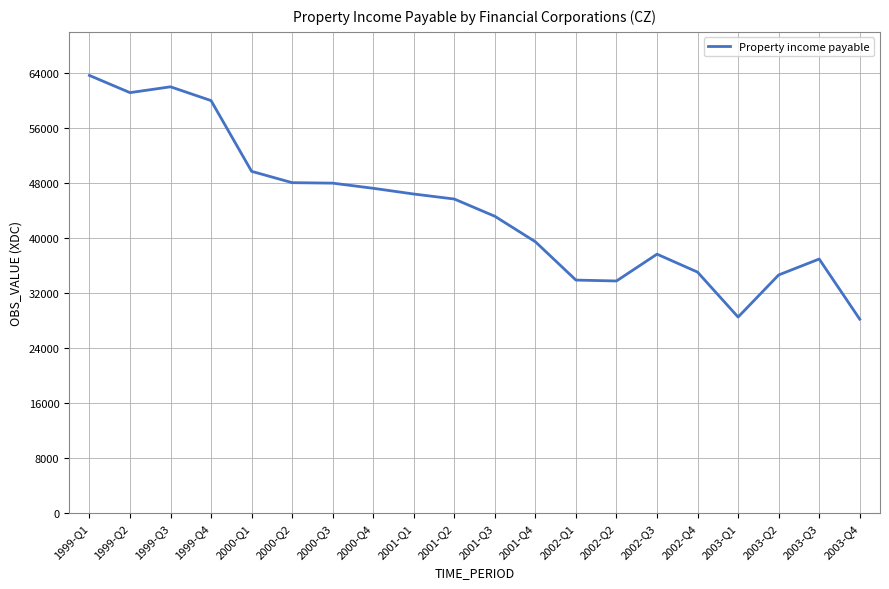

What is the ratio of the value at 1999-Q1 to the value at 2000-Q2?

1.3